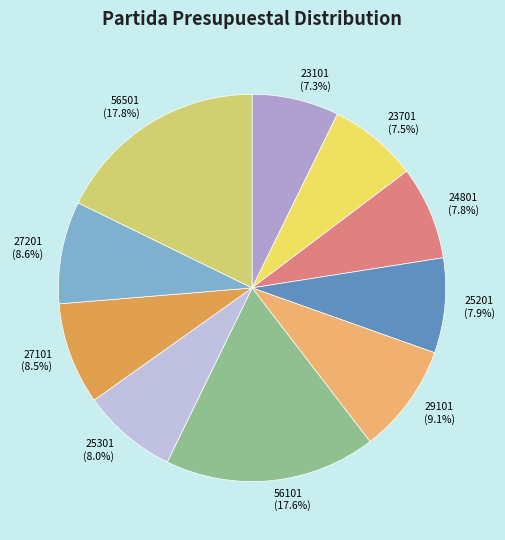

The 25301 slice represents 8% of the pie. True or false?

True